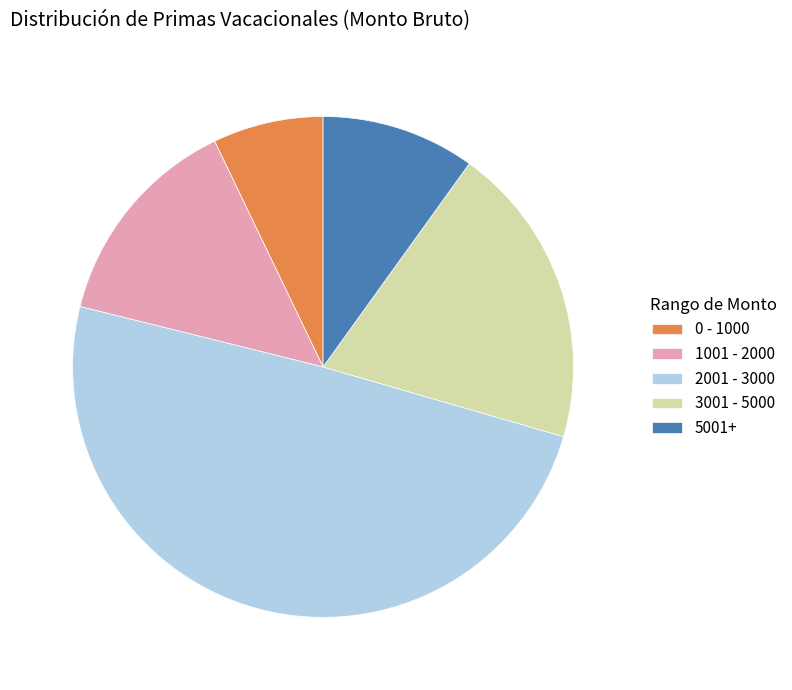

Is there any slice that represents more than half of the pie?

No